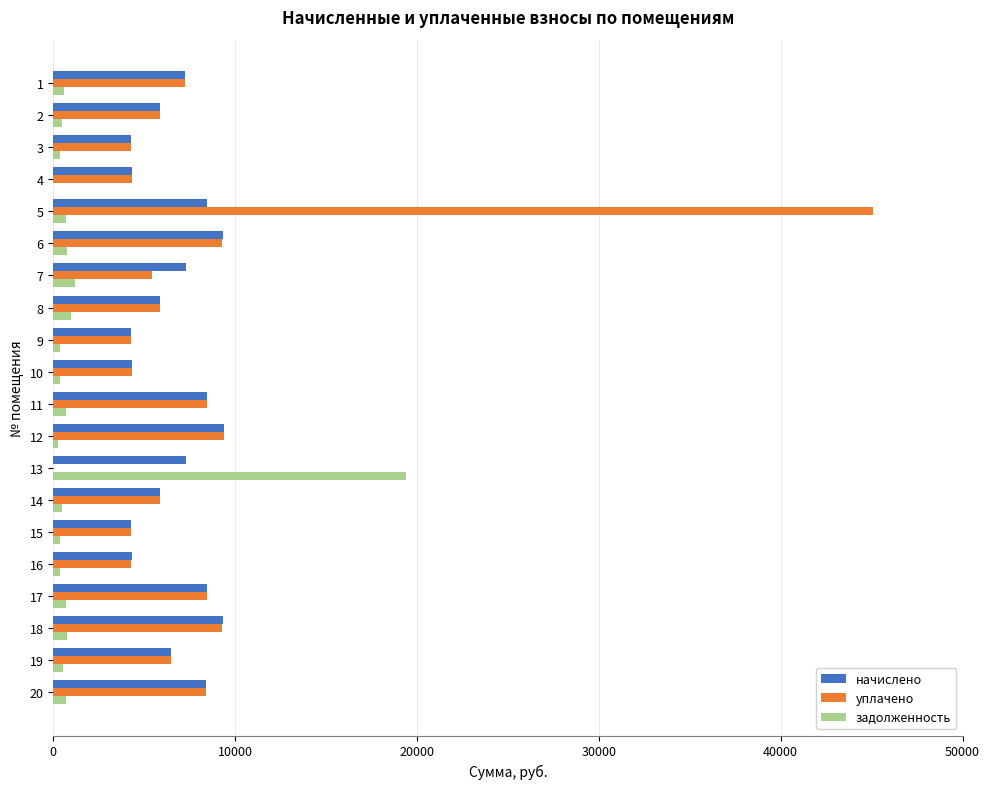

What is the sum of all начислено values?

133536.4